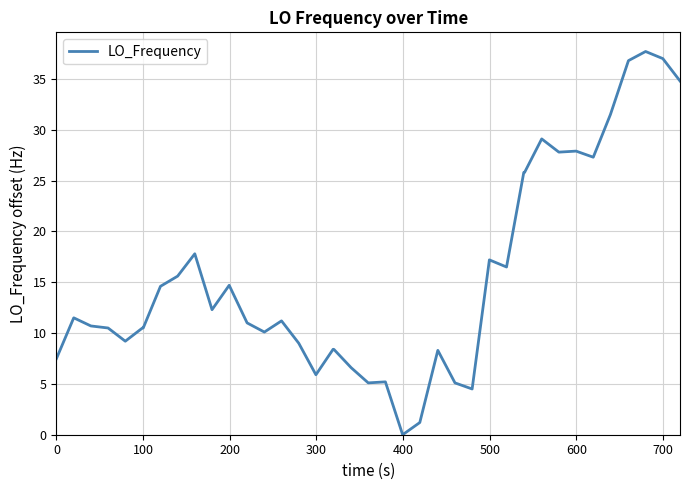

Is this an area chart (filled region under the line)?

No